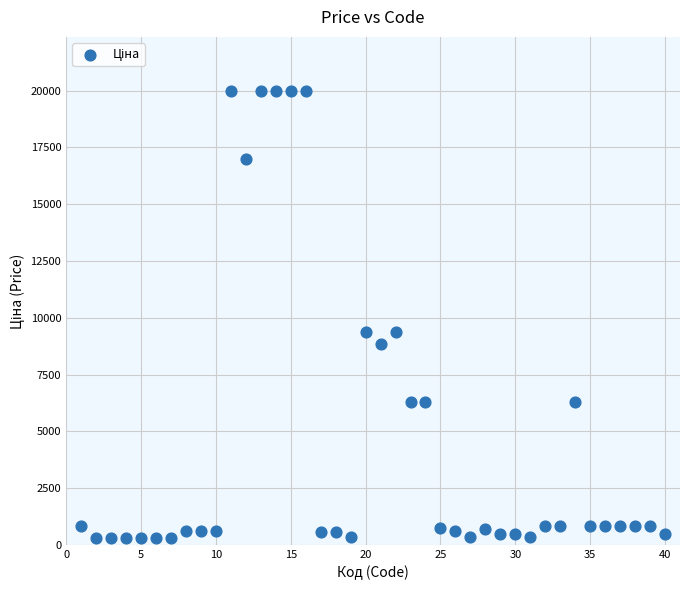

What is the range of Y values (max minus min)?

19653.9